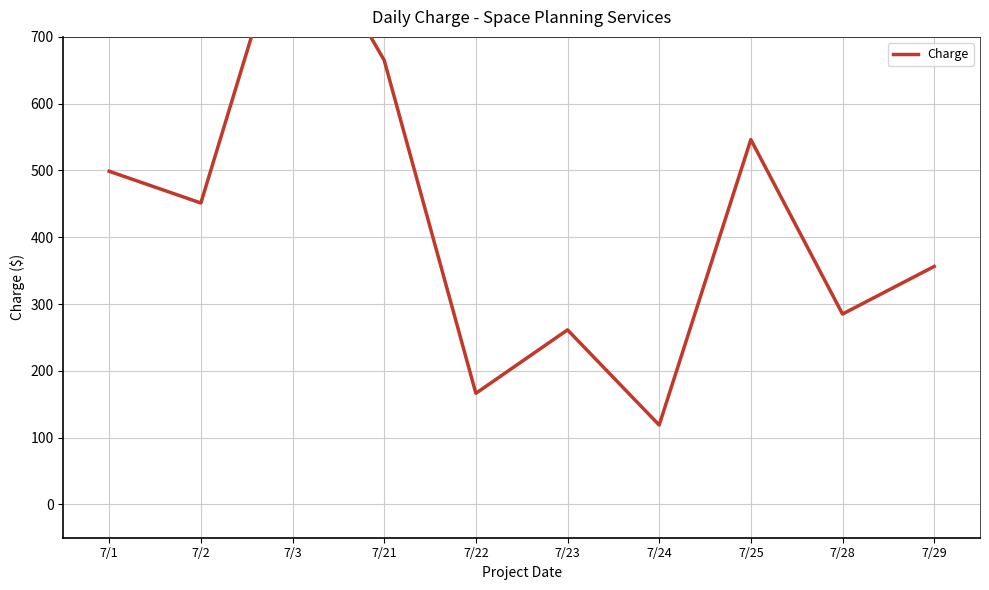

At which category does the data reach its first local peak?

7/3